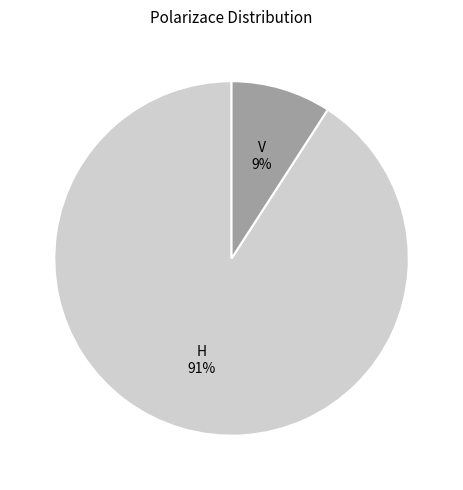

Combined, do V and H account for over 50%?

Yes